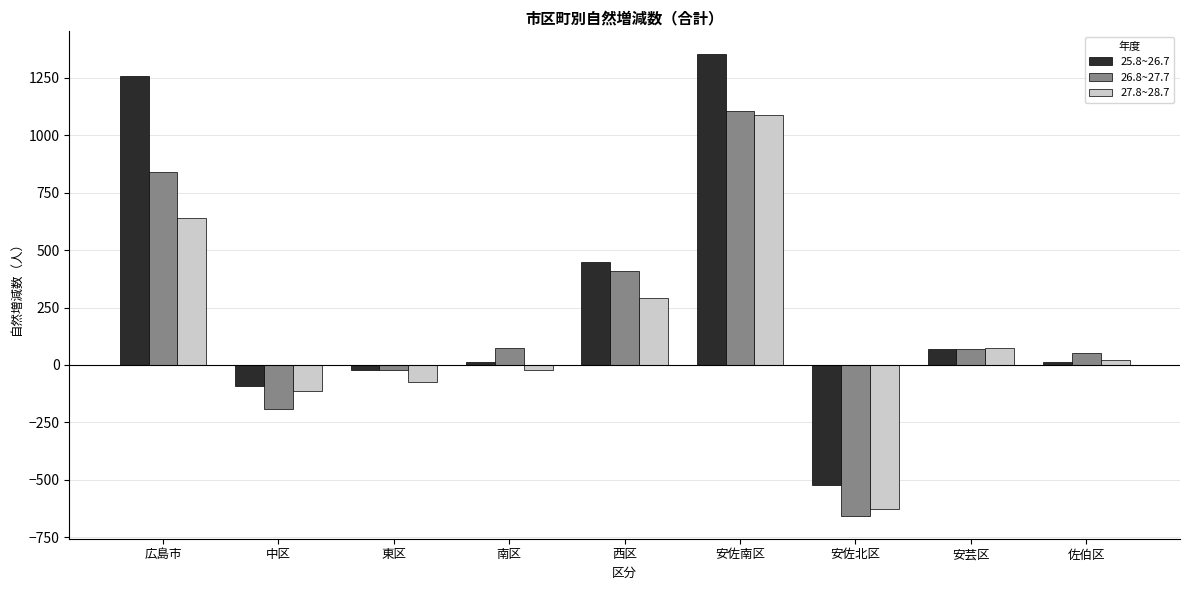

How many positive values does the 27.8~28.7 series have?

5